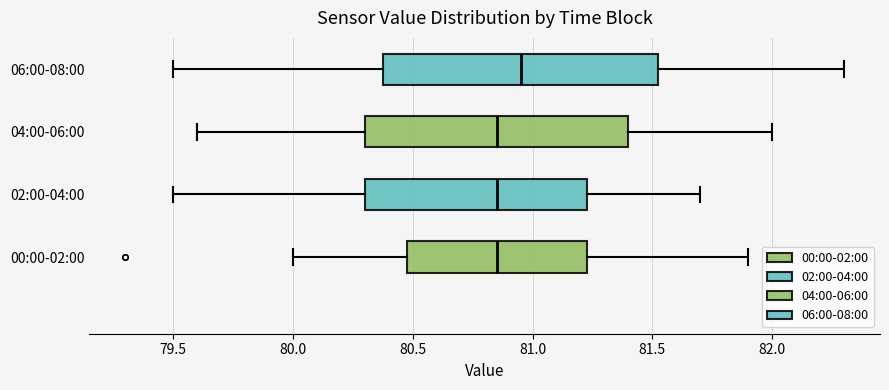

Reading bottom to top, read every box against the x-axis: the position of its median line, the range the box covers, and the ends of its whiskers. The values are not printed on the chart, so give them approximately, as read against the axis.

00:00-02:00: median 80.85, box 80.50 to 81.25, whiskers 80.00 to 81.90
02:00-04:00: median 80.85, box 80.30 to 81.25, whiskers 79.50 to 81.70
04:00-06:00: median 80.85, box 80.30 to 81.40, whiskers 79.60 to 82.00
06:00-08:00: median 80.95, box 80.40 to 81.55, whiskers 79.50 to 82.30